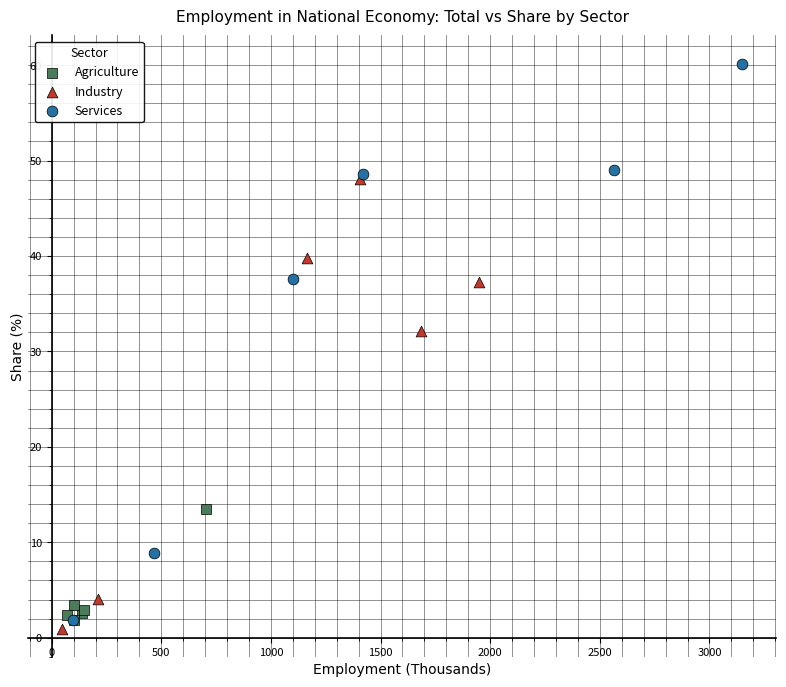

Which series contains the highest Y value?

Services